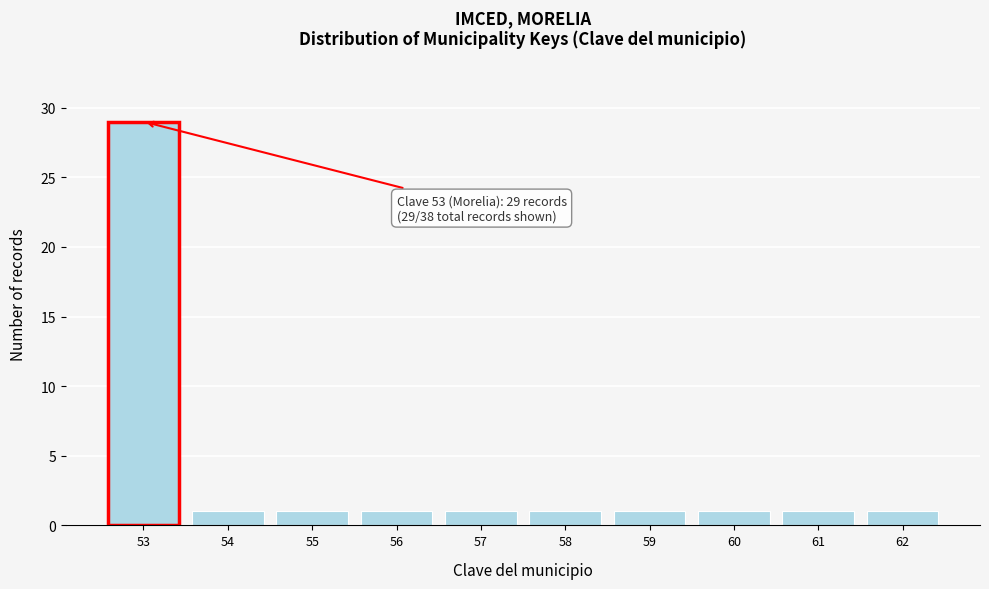

Reading left to right, what are all the values shown in this chart?

29	1	1	1	1	1	1	1	1	1